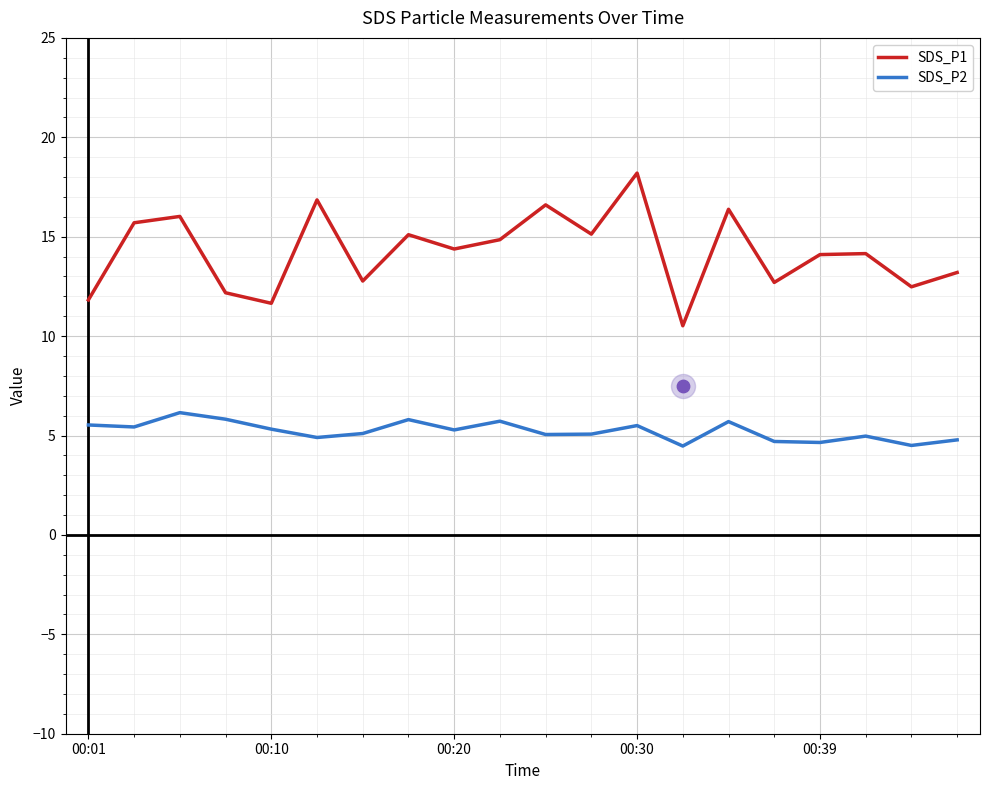

Which series has the largest total across all categories?

SDS_P1